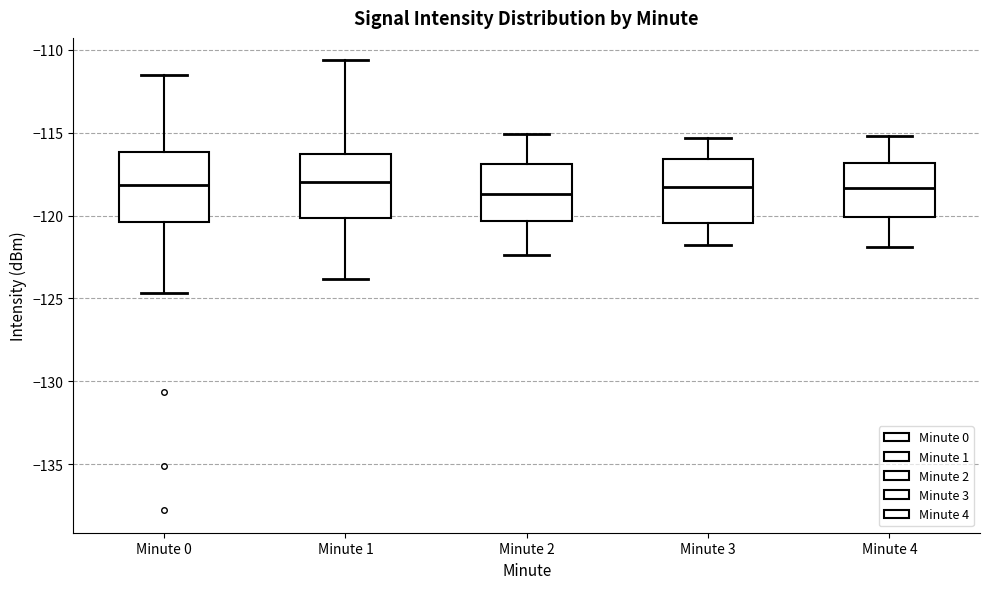

Reading left to right, transcribe this box plot: for each box, give where its median line is, the range the box spans, and where its two whiskers end, as read against the y-axis. The values are not printed on the chart, so give them approximately, as read against the axis.

Minute 0: median -118.0, box -120.5 to -116.0, whiskers -124.5 to -111.5
Minute 1: median -118.0, box -120.0 to -116.5, whiskers -124.0 to -110.5
Minute 2: median -118.5, box -120.5 to -117.0, whiskers -122.5 to -115.0
Minute 3: median -118.0, box -120.5 to -116.5, whiskers -122.0 to -115.5
Minute 4: median -118.5, box -120.0 to -117.0, whiskers -122.0 to -115.0